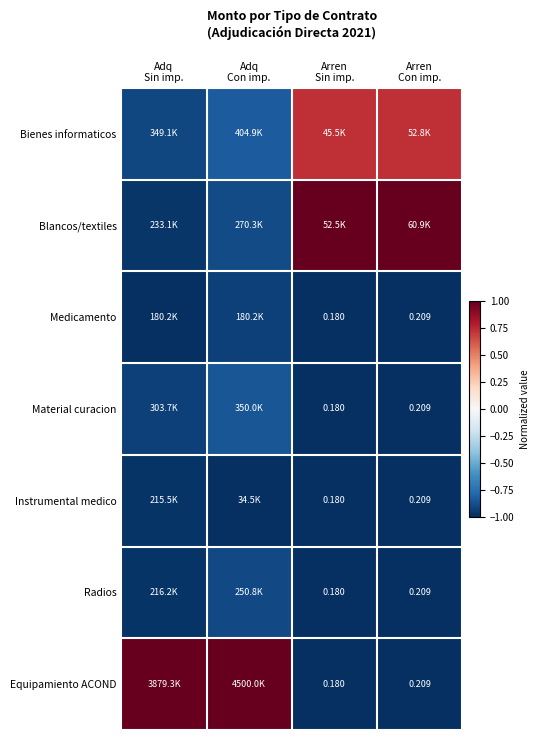

The value of Medicamento at Arren Con imp. is -1.7. True or false?

False